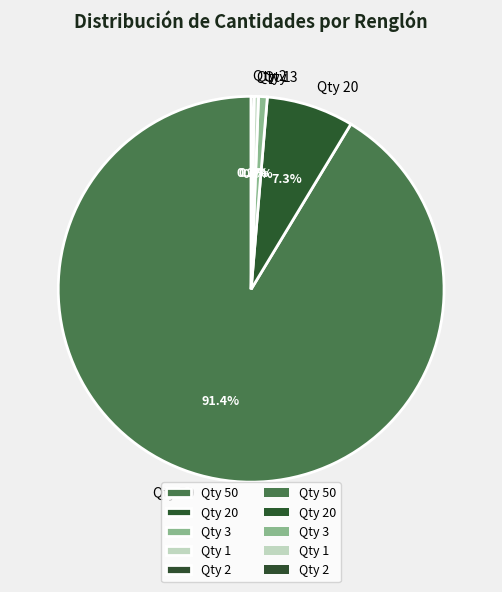

What percentage is NOT represented by Qty 50?

8.6%